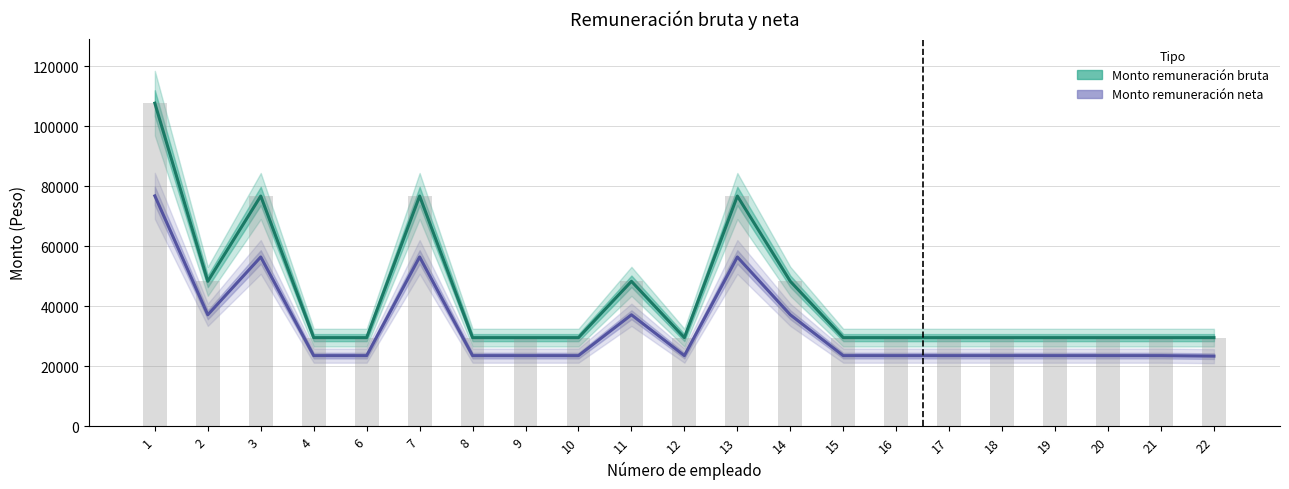

What is the value of the Monto remuneración bruta bar at the 1st from the left?

107686.8